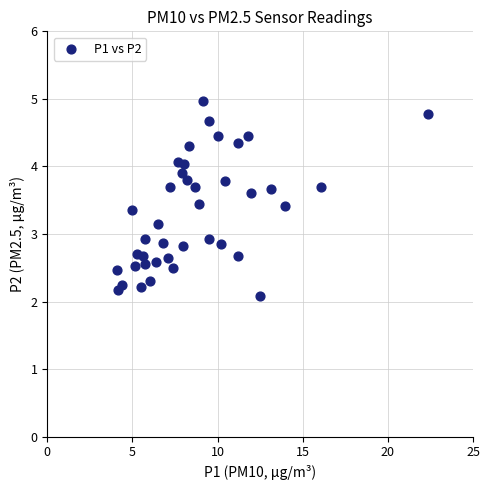

What is the range of Y values (max minus min)?

2.9